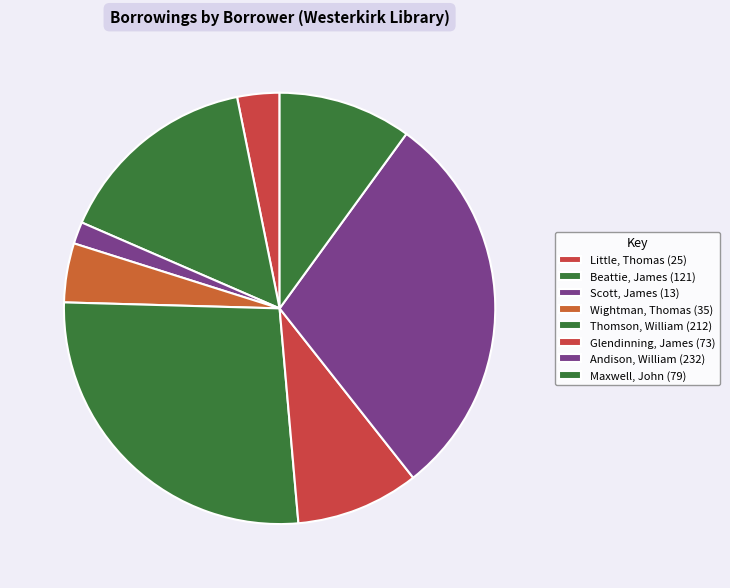

Which category has the smallest portion of the pie?

Scott, James